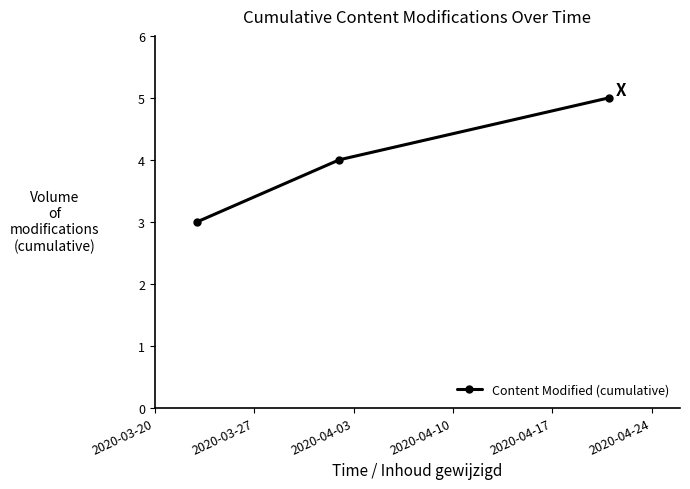

Does the chart display data point markers on the line(s)?

Yes